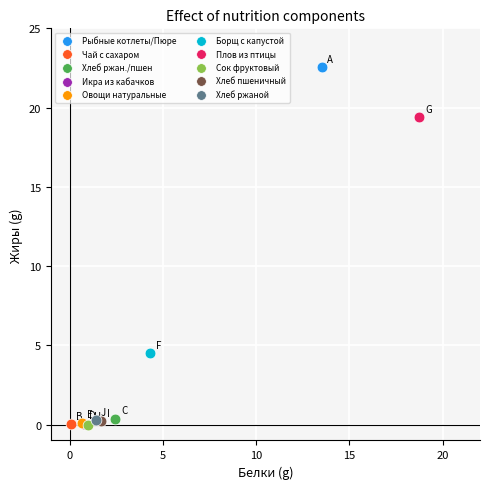

What are all the series names shown in the legend?

Рыбные котлеты/Пюре, Чай с сахаром, Хлеб ржан./пшен, Икра из кабачков, Овощи натуральные, Борщ с капустой, Плов из птицы, Сок фруктовый, Хлеб пшеничный, Хлеб ржаной